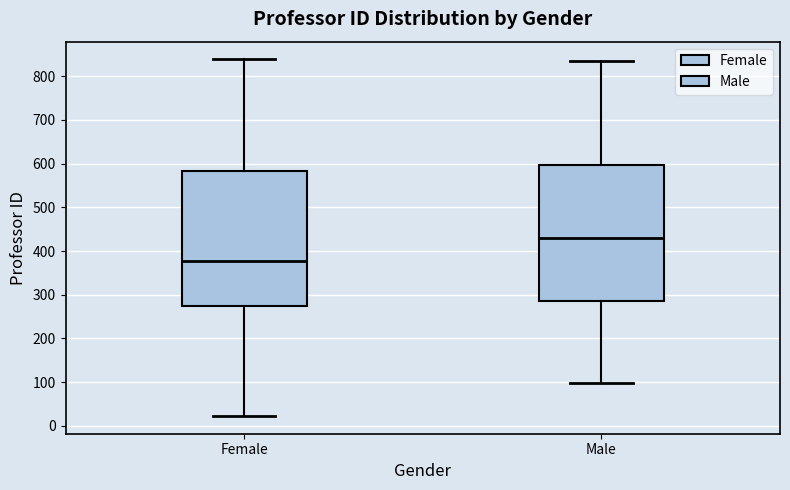

Which box has the highest median line?

Male